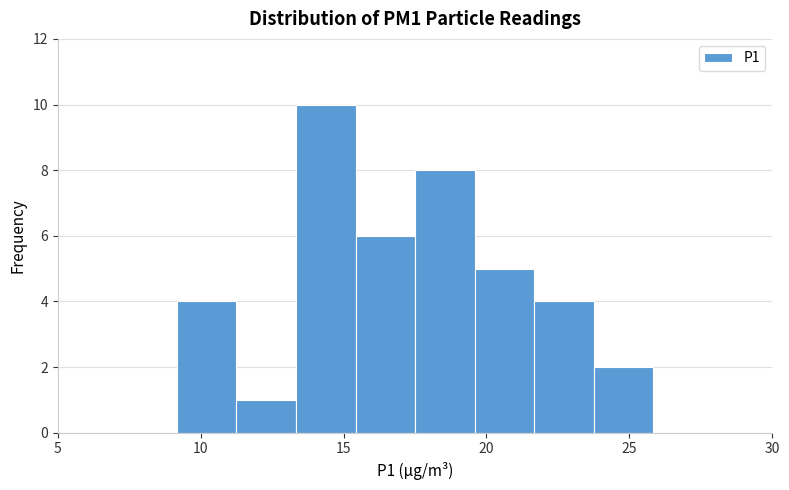

How tall is the bar that spans 13.5 to 15.5 on the x-axis? Neither the bar edges nor the heights are printed on the chart, so give them approximately, as read against the axes.

10